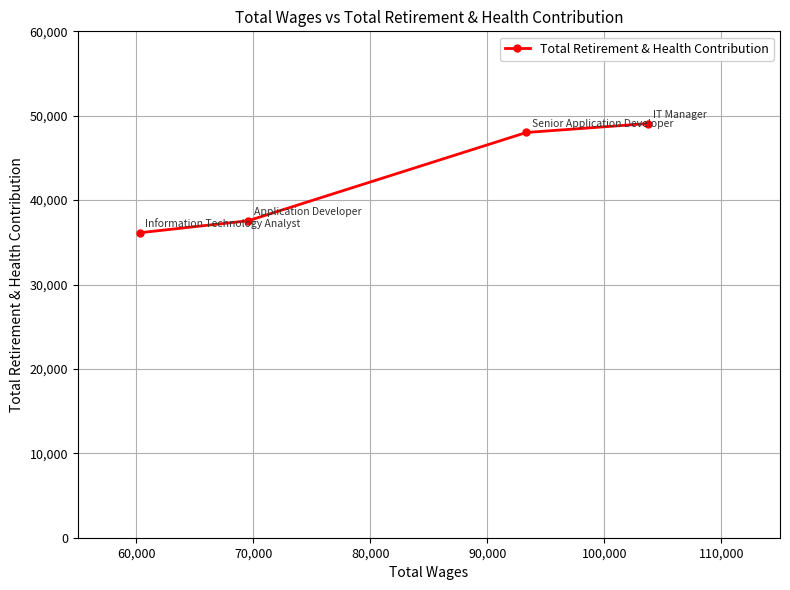

What is the value of the 2nd point from the left?

37554